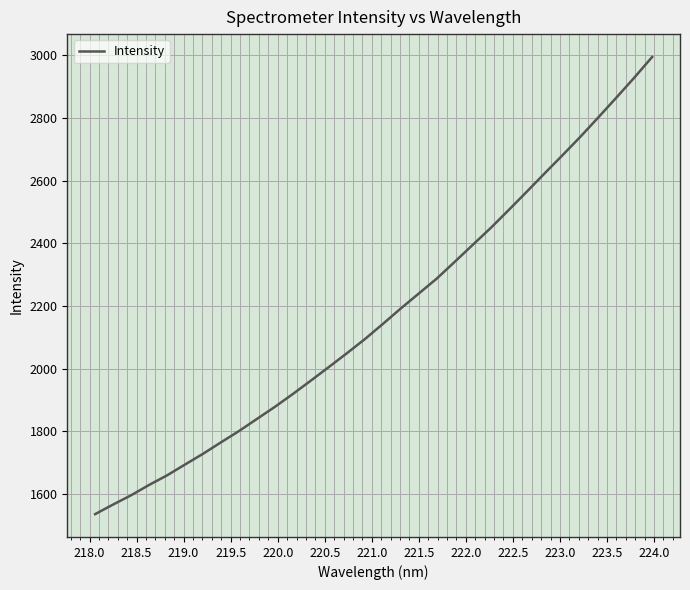

What is the difference between the maximum and minimum values?

1458.5